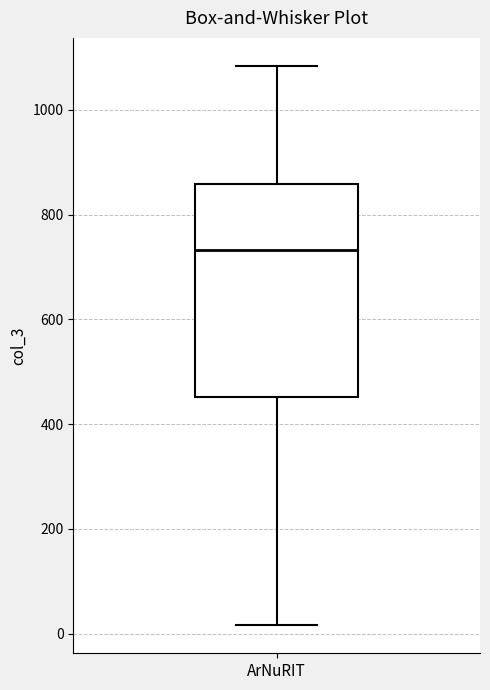

Transcribe this box plot: give where the median line is, the range the box spans, and where the two whiskers end, as read against the y-axis. The values are not printed on the chart, so give them approximately, as read against the axis.

median 740, box 460 to 860, whiskers 20 to 1080